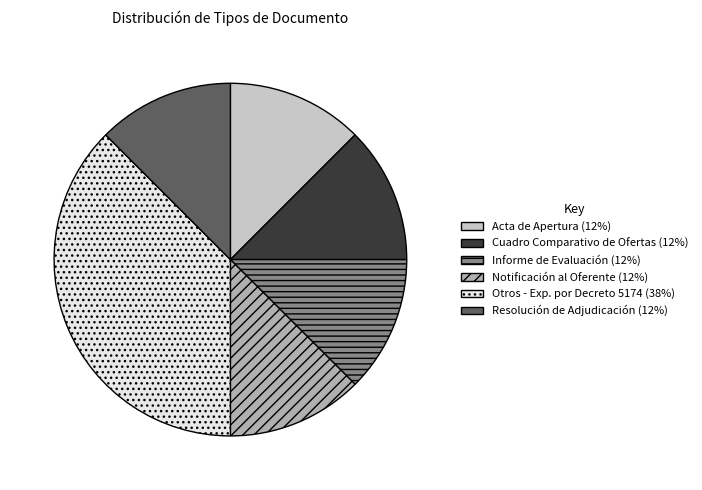

Count the number of slices in the pie.

6